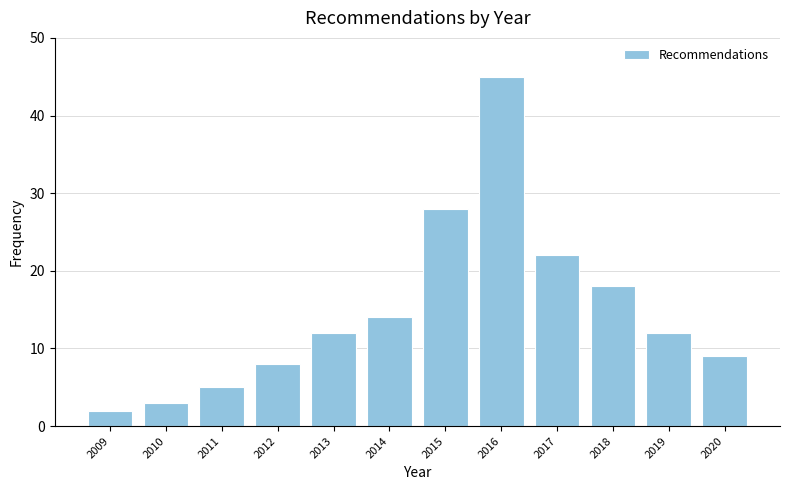

Reading left to right, list all the values displayed in this chart.

2	3	5	8	12	14	28	45	22	18	12	9